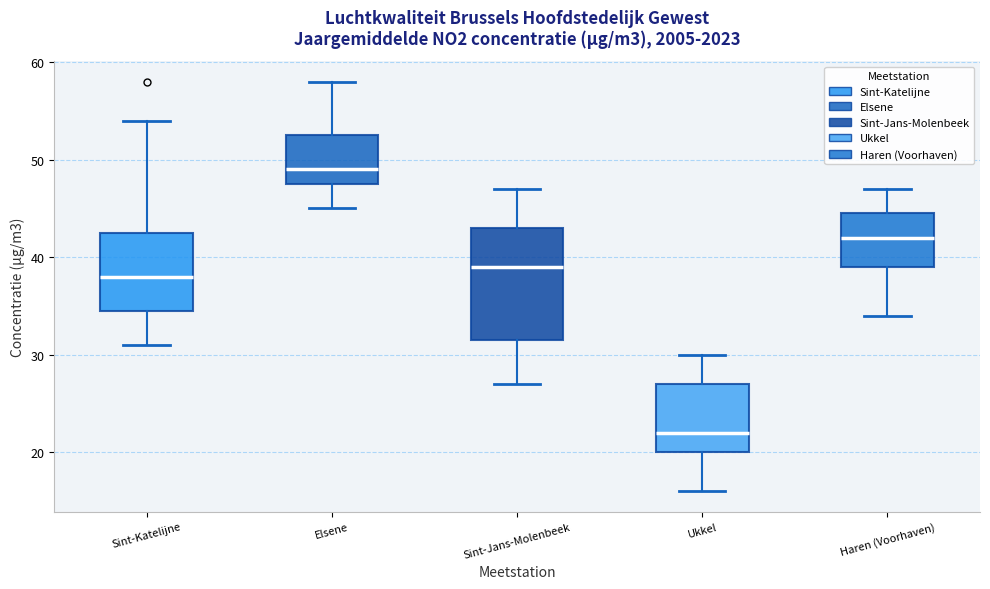

Where is the upper edge of the box for Sint-Jans-Molenbeek on the y-axis? The values are not printed on the chart, so give them approximately, as read against the axis.

43